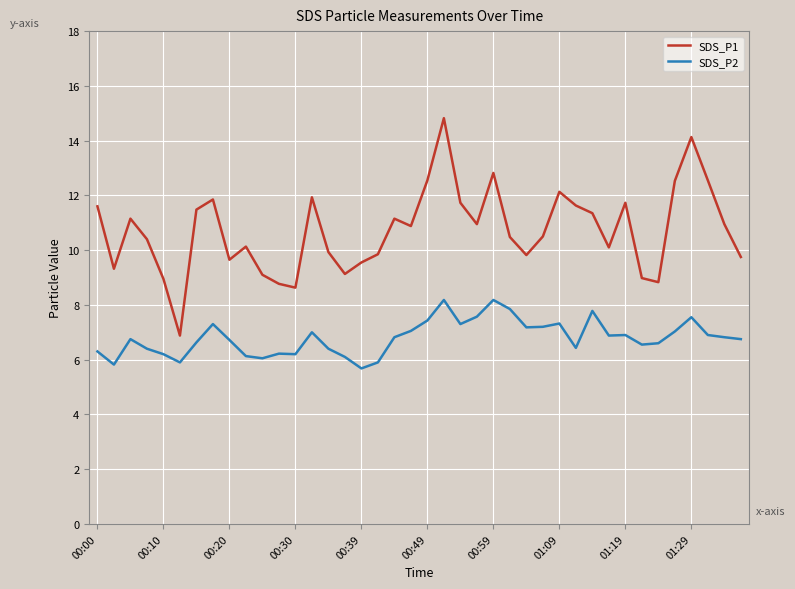

What is the difference between the maximum and minimum values in the SDS_P1 series?

7.9